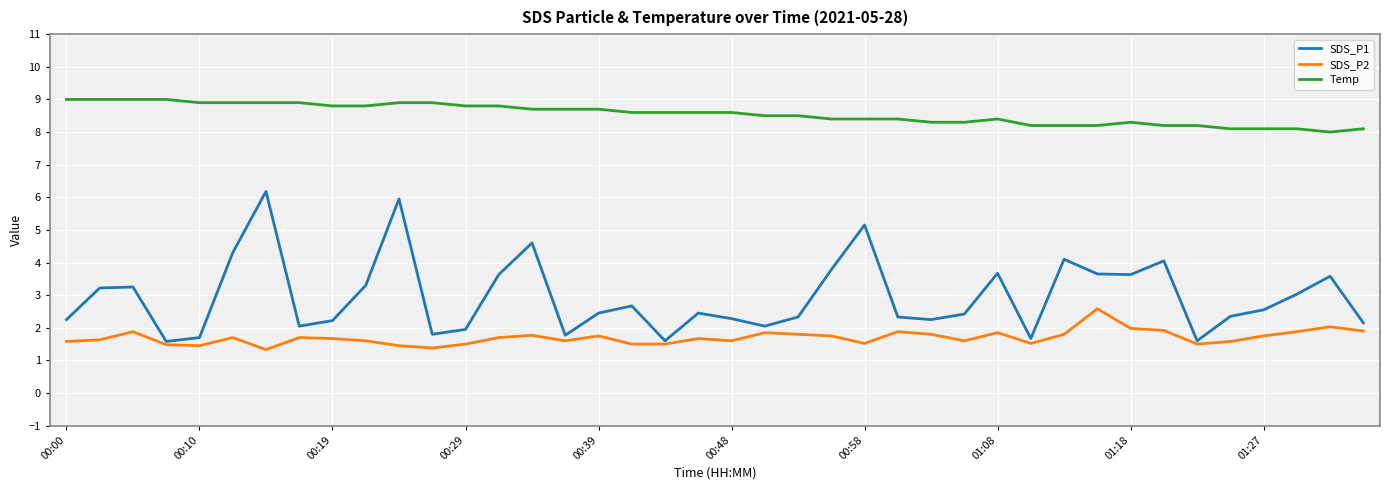

True or false: SDS_P1 and Temp intersect in this chart.

False